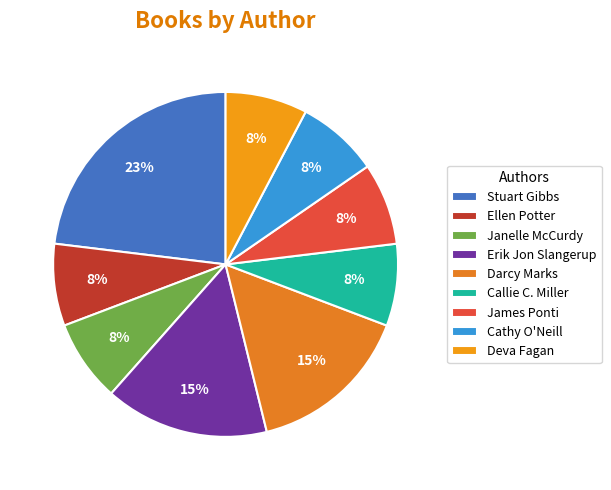

To the nearest percent, what is the average slice percentage?

11%